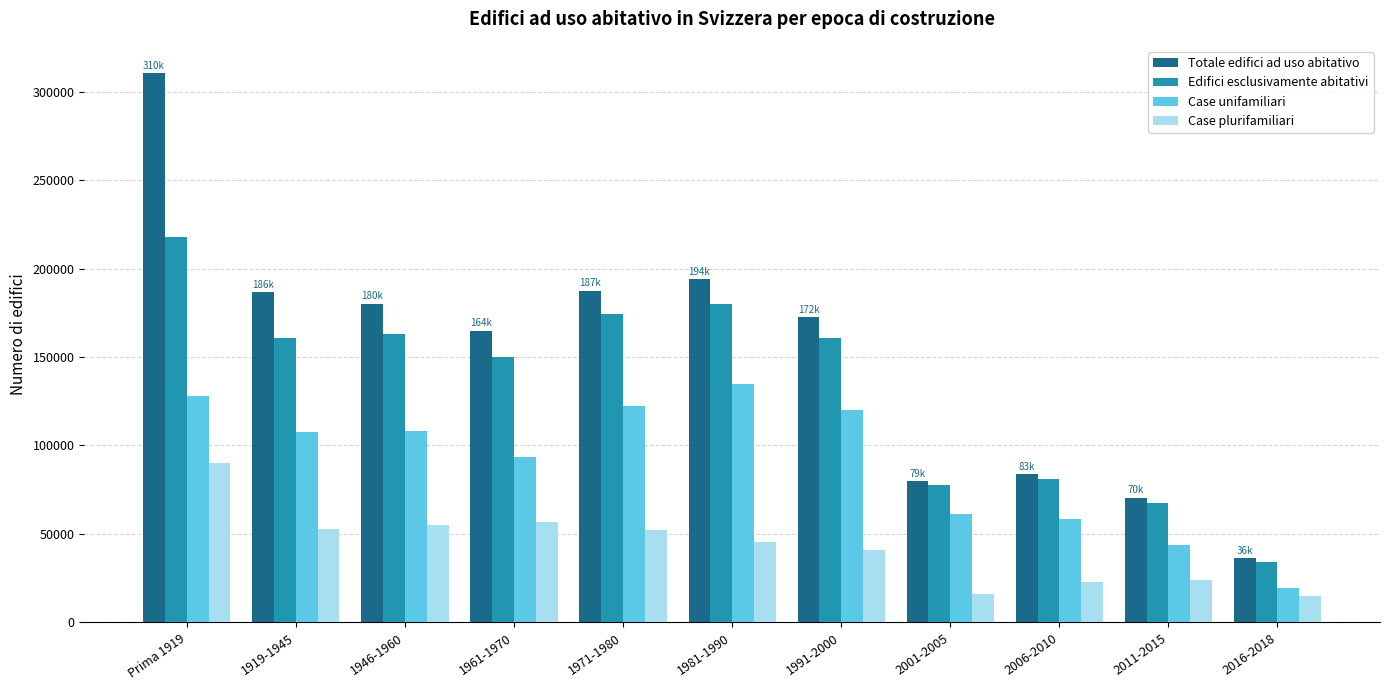

Rank the series at 1946-1960 from highest to lowest value.

Totale edifici ad uso abitativo, Edifici esclusivamente abitativi, Case unifamiliari, Case plurifamiliari